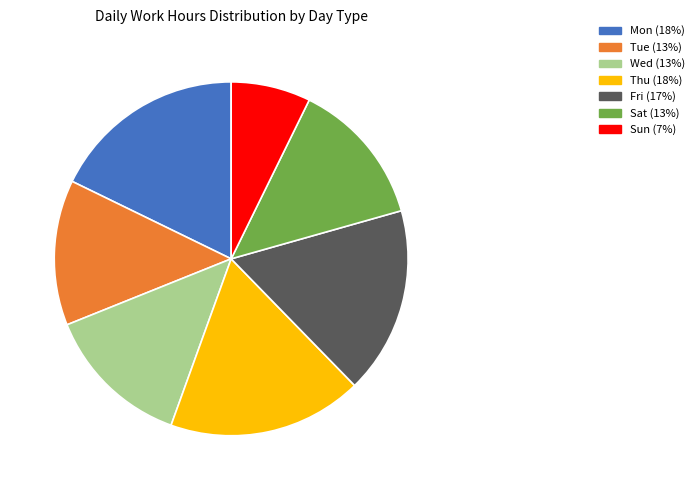

How many segments does this pie chart have?

7